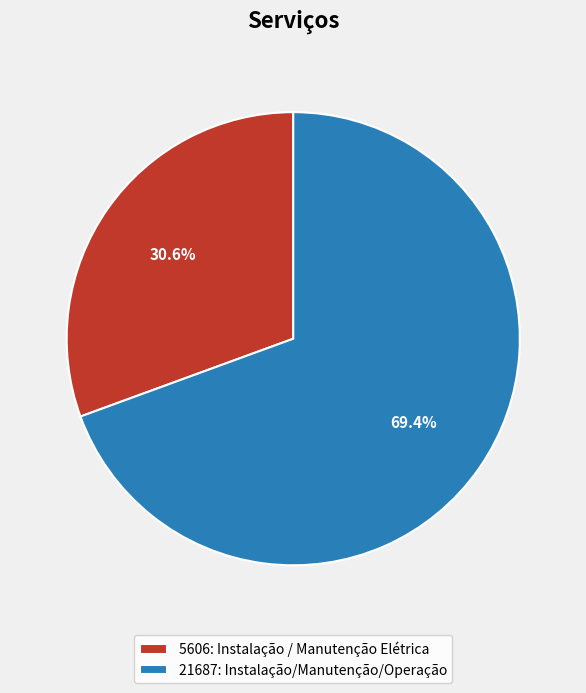

What percentage is NOT represented by 5606: Instalação / Manutenção Elétrica?

69.4%